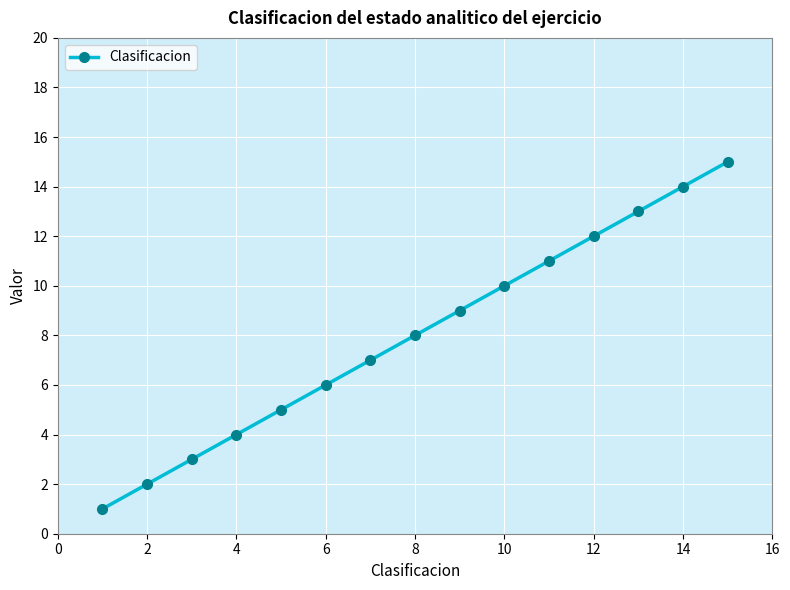

What is the difference between the maximum and minimum values?

14